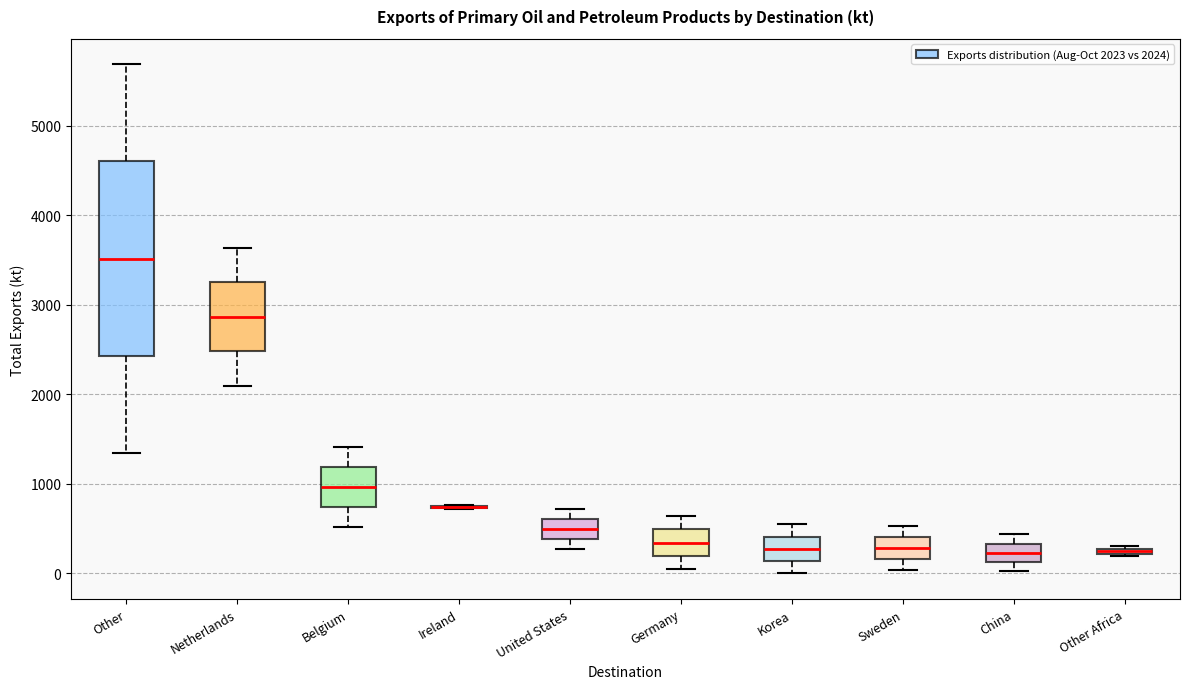

Where is the lower edge of the box for Other Africa on the y-axis? The values are not printed on the chart, so give them approximately, as read against the axis.

200